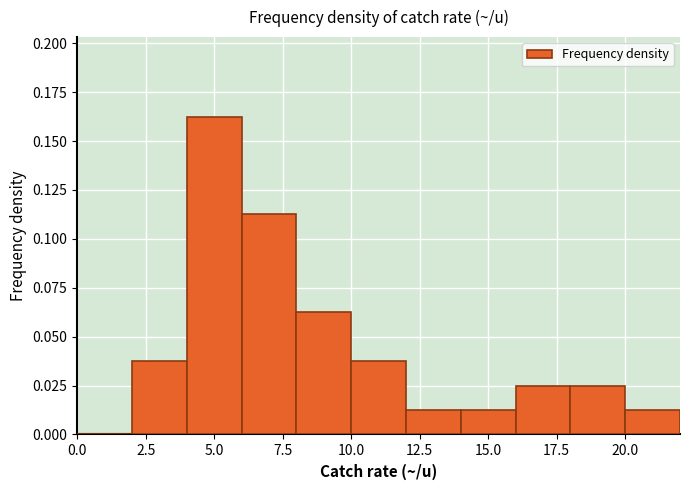

Reading left to right, list every bar in this chart as the range it spans on the x-axis followed by its height. The values are not printed on the chart, so give them approximately, as read against the axis.

0 to 2: 0
2 to 4: 0.040
4 to 6: 0.165
6 to 8: 0.115
8 to 10: 0.065
10 to 12: 0.040
12 to 14: 0.015
14 to 16: 0.015
16 to 18: 0.025
18 to 20: 0.025
20 to 22: 0.015